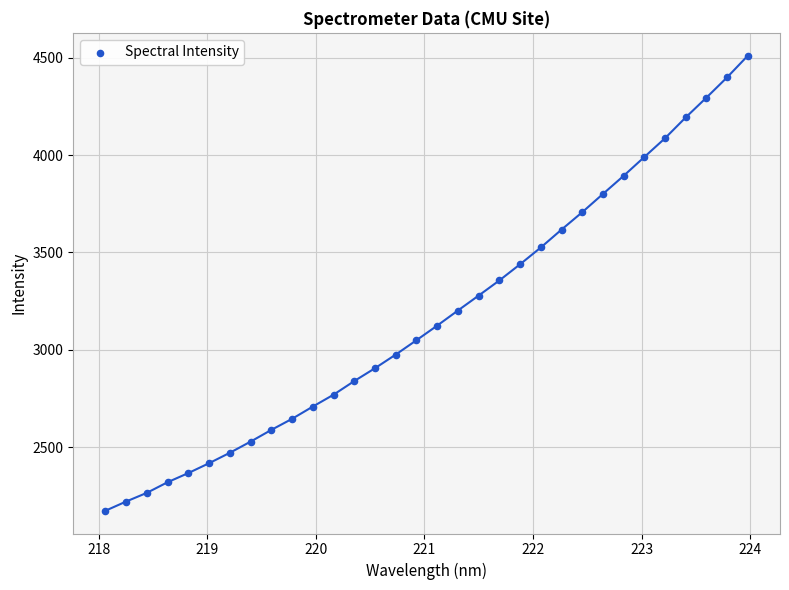

What is the range of X values (max minus min)?

5.9